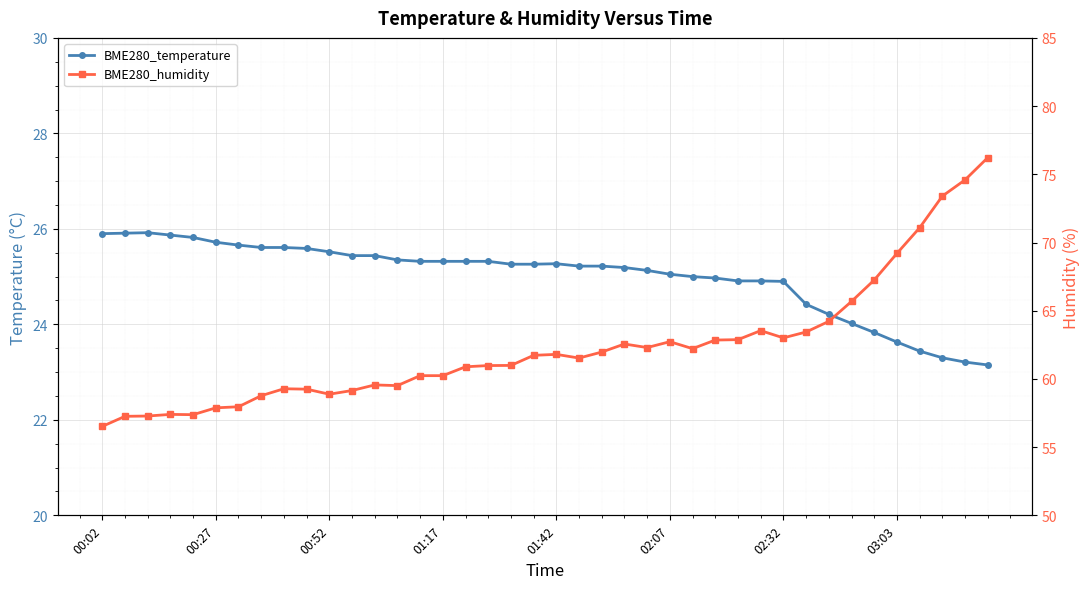

List the series in order of their overall mean, highest first.

BME280_humidity, BME280_temperature